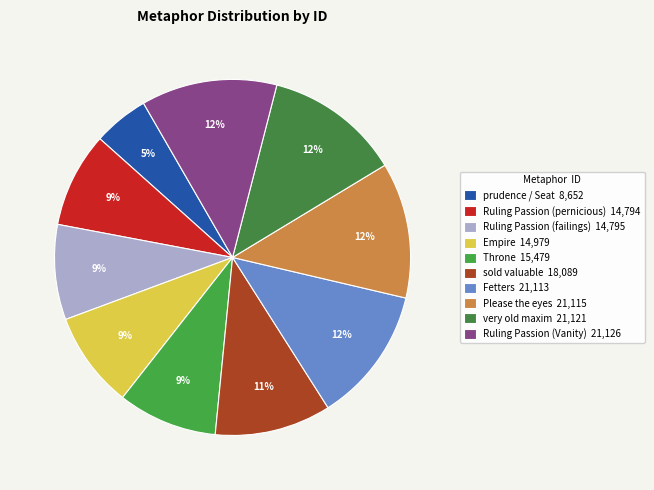

How many slices are in this pie chart?

10